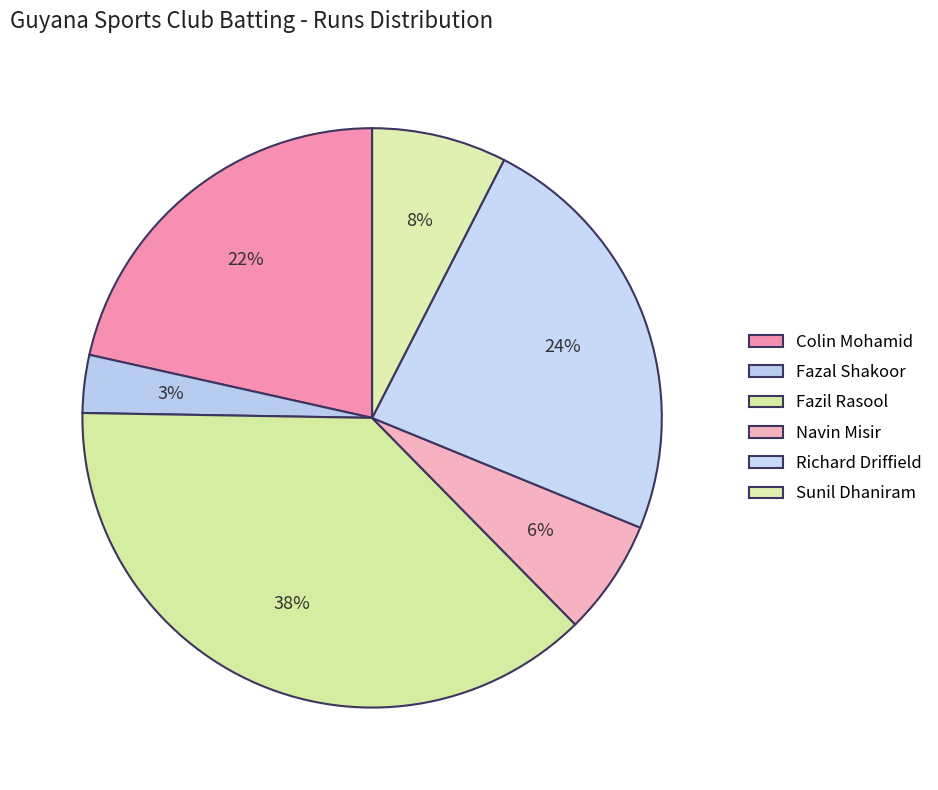

How many slices are in this pie chart?

6